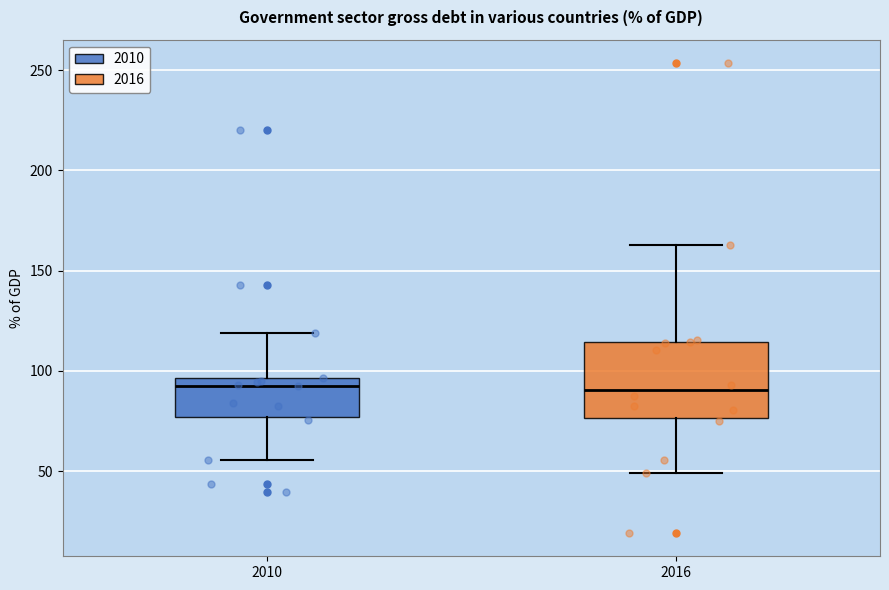

Where does the upper whisker of the box at x = 2010 end on the y-axis? The values are not printed on the chart, so give them approximately, as read against the axis.

120